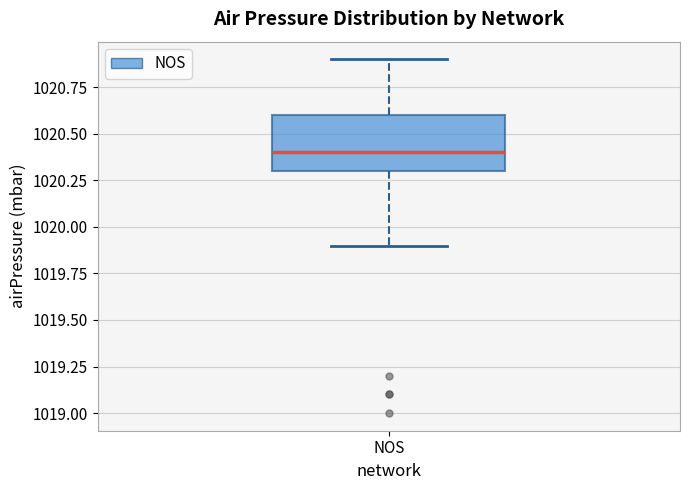

Where is the lower edge of the box for NOS on the y-axis? The values are not printed on the chart, so give them approximately, as read against the axis.

1020.3